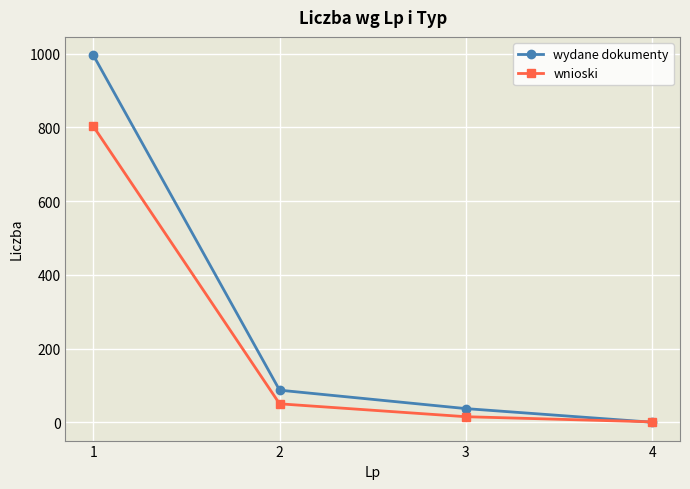

How many categories are shown in the chart?

4